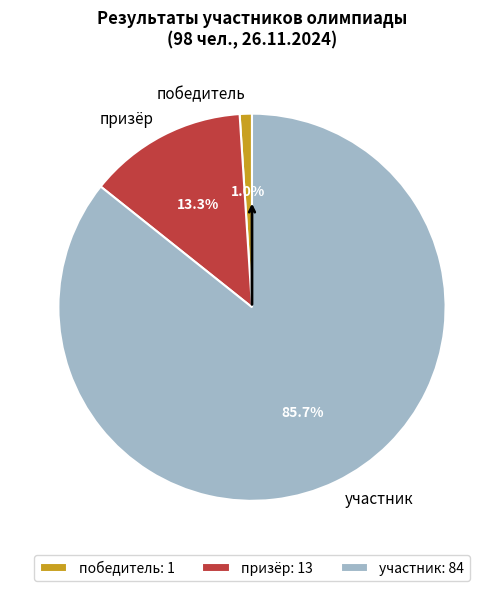

How many segments does this pie chart have?

3